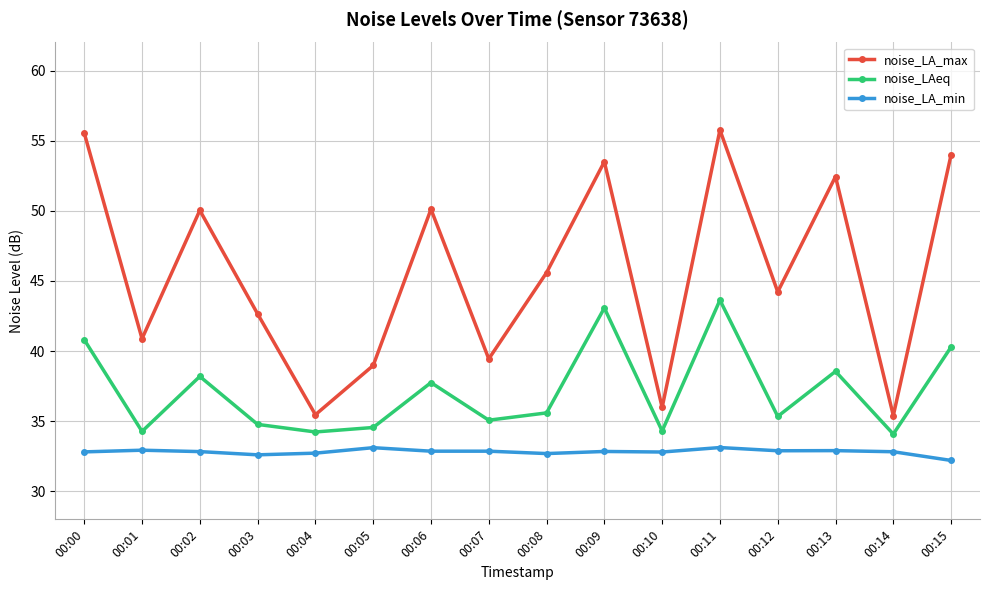

Which series changed the most between 00:04 and 00:05?

noise_LA_max